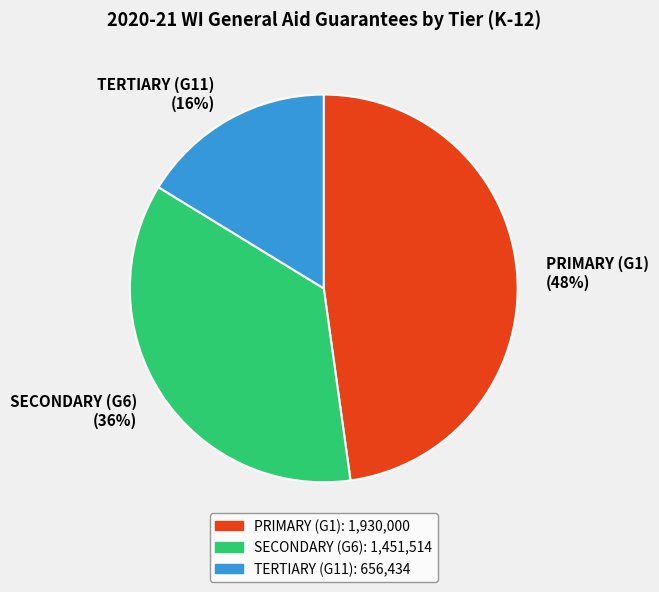

To the nearest percent, what is the average slice percentage?

33%